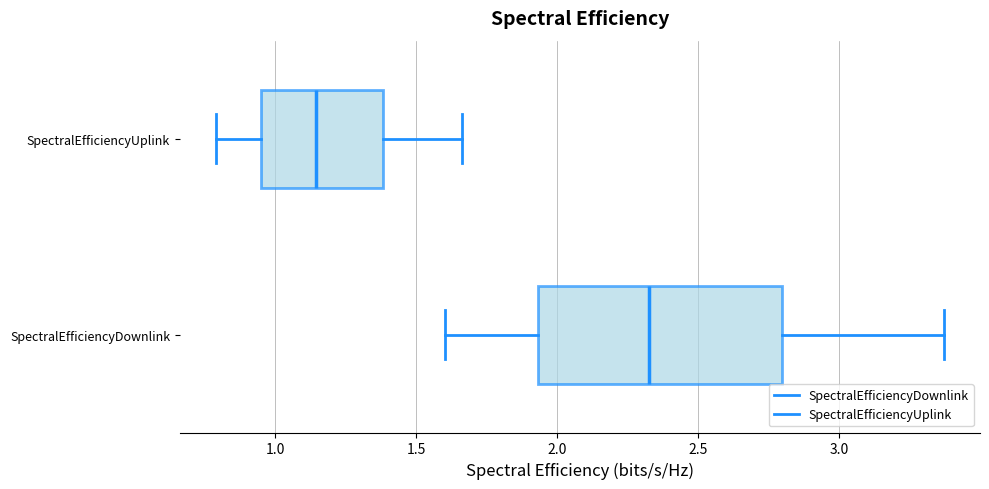

Reading bottom to top, read every box against the x-axis: the position of its median line, the range the box covers, and the ends of its whiskers. The values are not printed on the chart, so give them approximately, as read against the axis.

SpectralEfficiencyDownlink: median 2.35, box 1.95 to 2.80, whiskers 1.60 to 3.35
SpectralEfficiencyUplink: median 1.15, box 0.95 to 1.40, whiskers 0.80 to 1.65